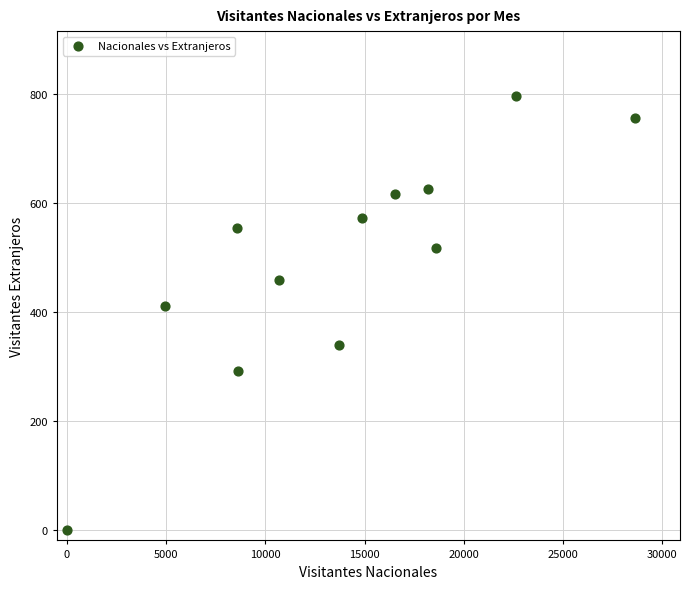

What Y value in the scatter plot is closest to 398?

411